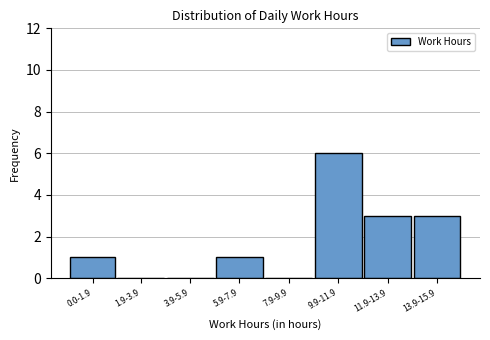

Reading left to right, list all the values displayed in this chart.

0.0-1.9=1	1.9-3.9=0	3.9-5.9=0	5.9-7.9=1	7.9-9.9=0	9.9-11.9=6	11.9-13.9=3	13.9-15.9=3